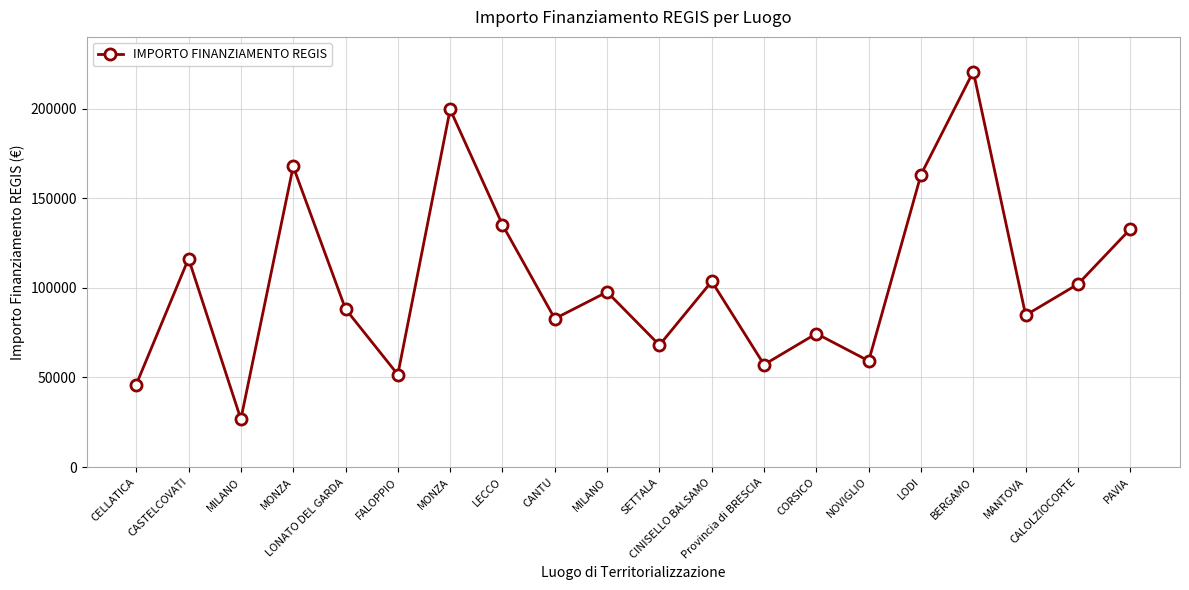

Reading left to right, transcribe all the data shown in this chart.

CELLATICA=46044.5	CASTELCOVATI=116324.6	MILANO=26730.0	MONZA=167724.8	LONATO DEL GARDA=88213.8	FALOPPIO=51620.1	MONZA=199567.7	LECCO=135157.2	CANTU=82798.6	MILANO=97694.9	SETTALA=68057.8	CINISELLO BALSAMO=103619.9	Provincia di BRESCIA=57160.7	CORSICO=74486.0	NOVIGLIO=59229.0	LODI=163198.8	BERGAMO=220663.0	MANTOVA=84744.5	CALOLZIOCORTE=102092.5	PAVIA=132781.0